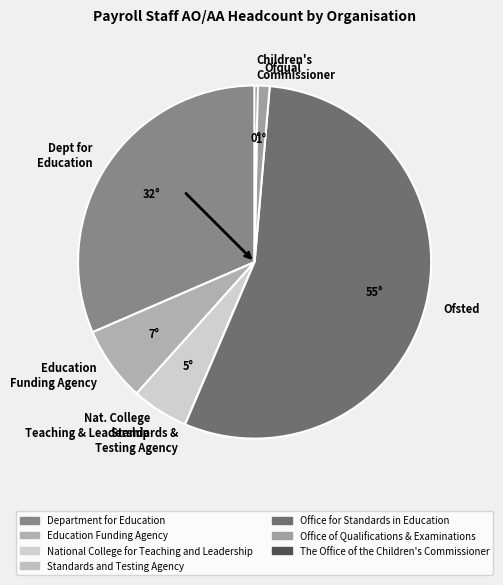

What is the ratio of the value at Ofsted to the value at Nat. College Teaching & Leadership?

10.6